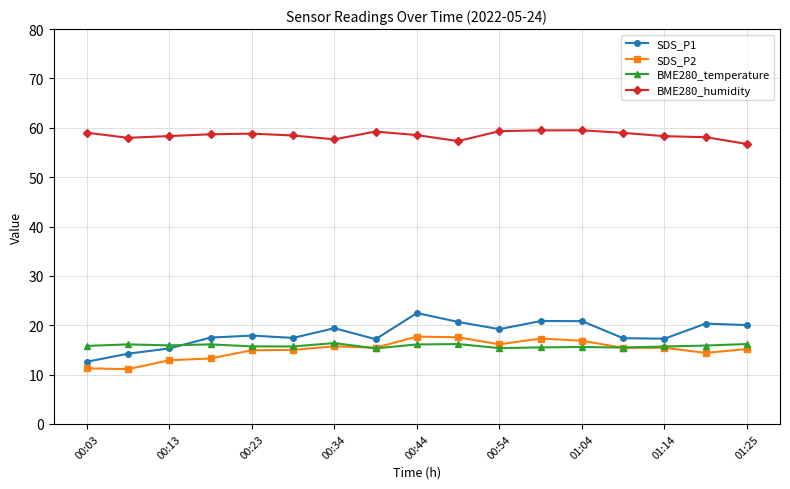

Does the chart have visible grid lines?

Yes